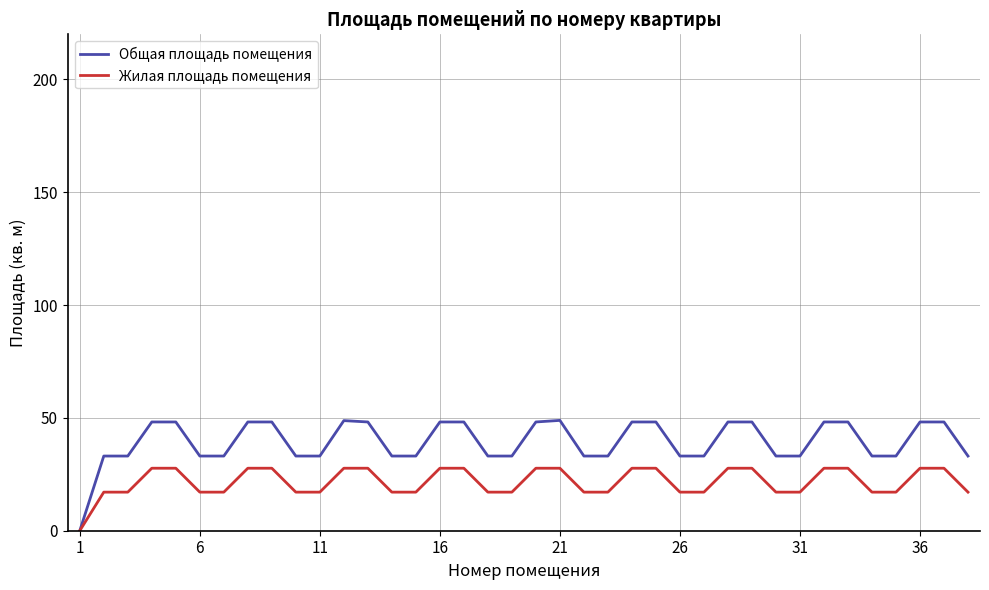

What is the maximum value shown in the chart?

48.9